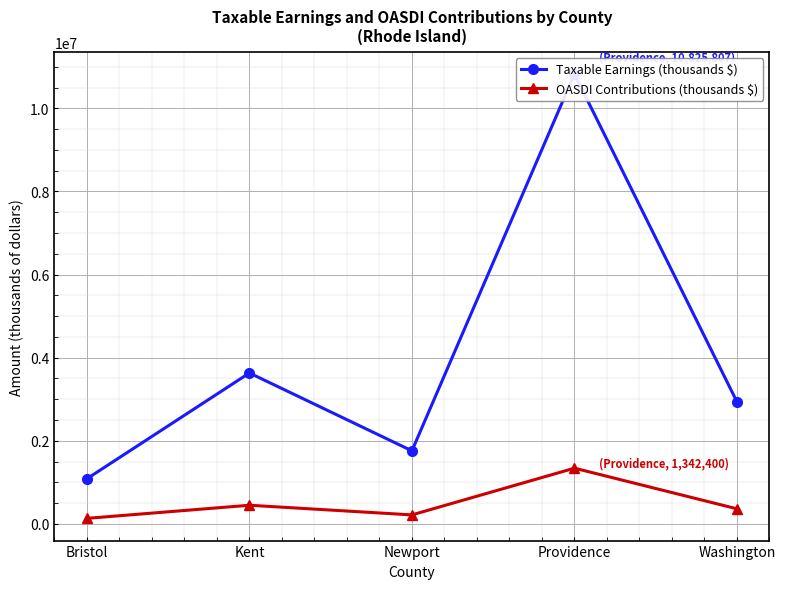

At which label is OASDI Contributions (thousands $) closest to 738585?

Kent